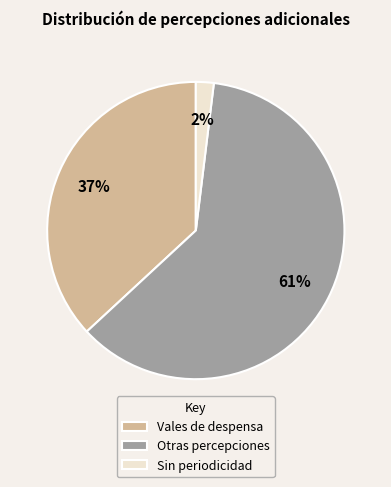

Is it true that Vales de despensa is 27% of the pie?

False